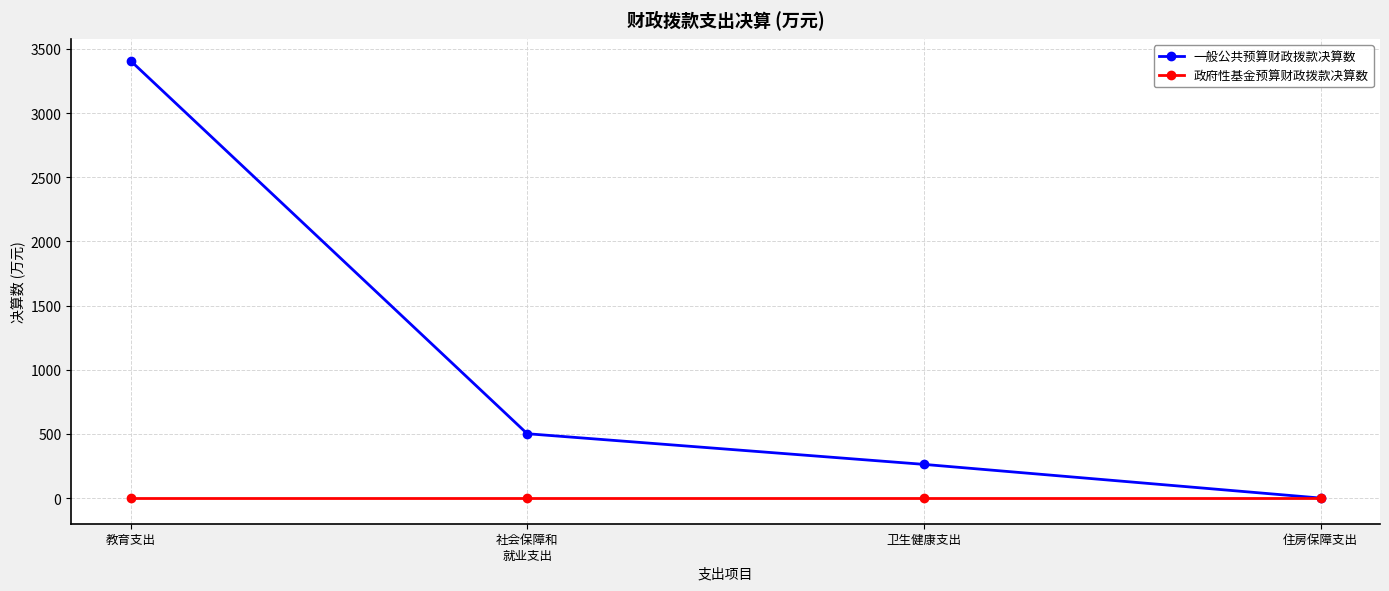

What is the value of the 一般公共预算财政拨款决算数 point at the 2nd from the left?

501.4